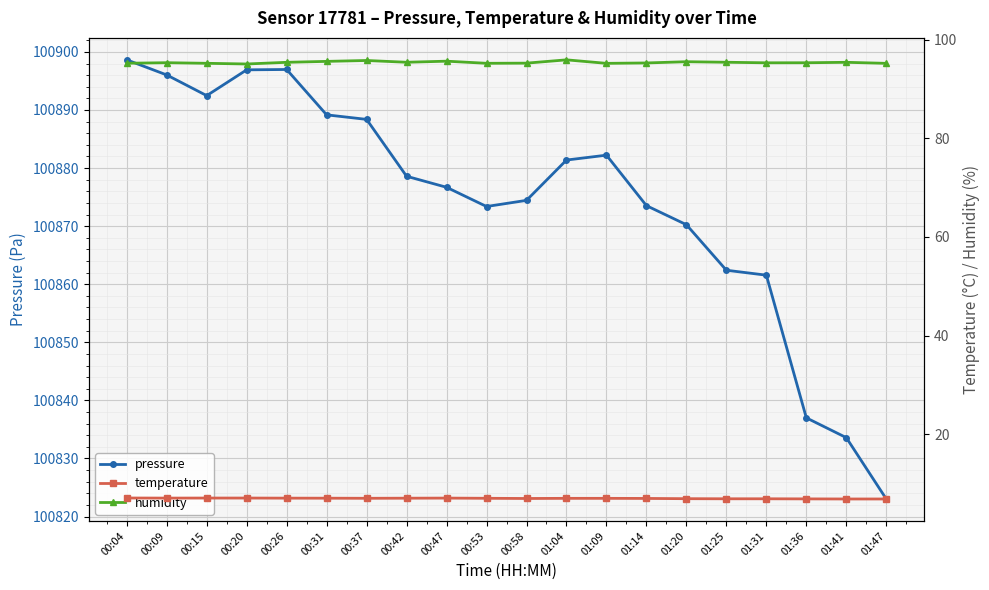

What are all the series names shown in the legend?

pressure, temperature, humidity